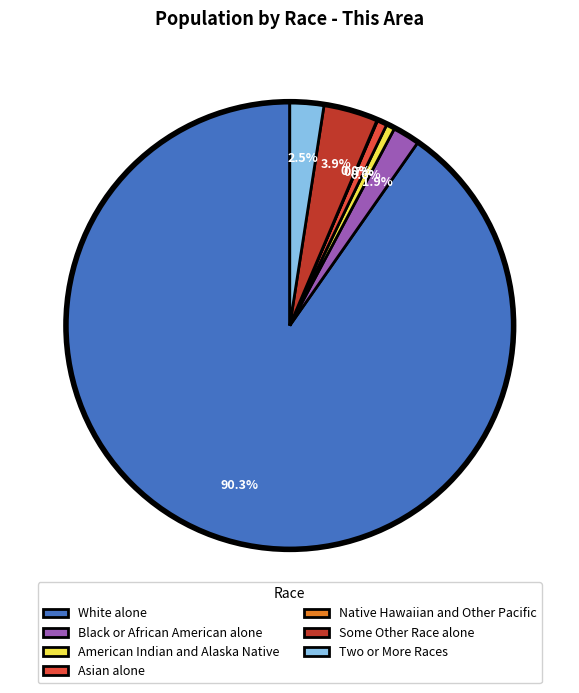

To the nearest percent, what is the average slice percentage?

14%